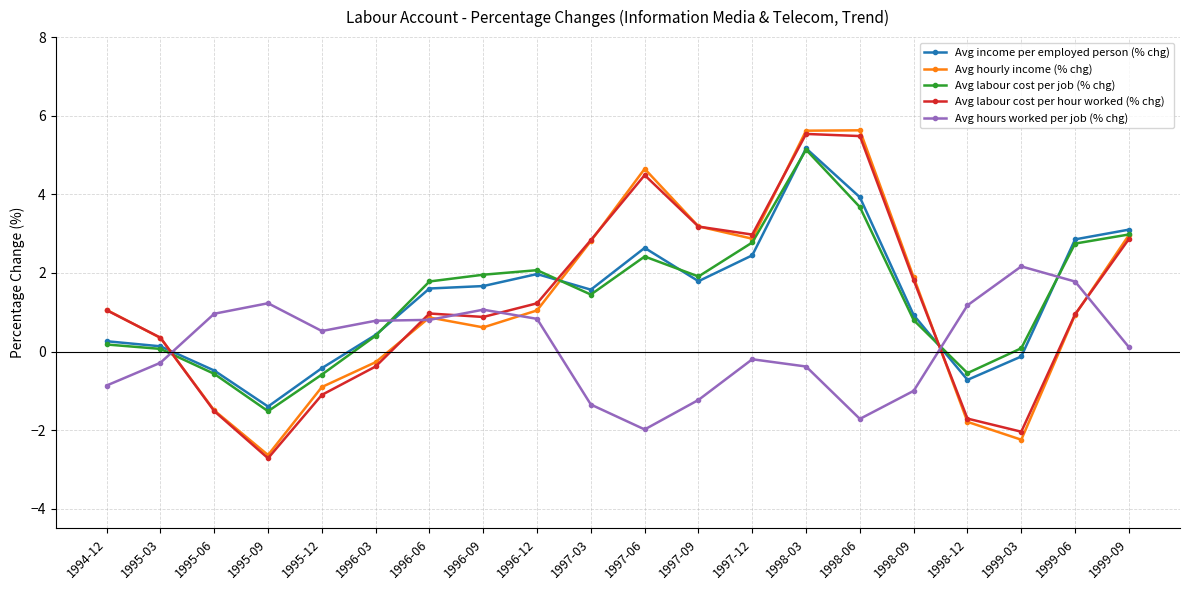

Is this an area chart (filled region under the line)?

No